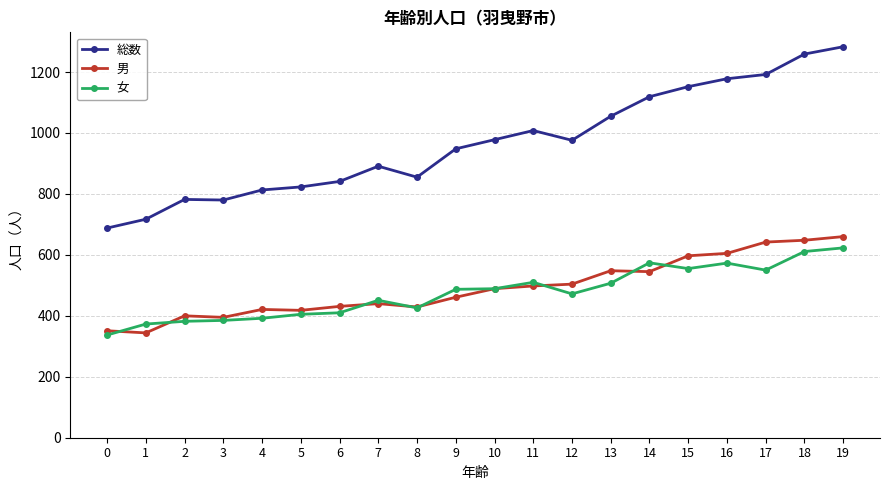

True or false: 総数 and 男 intersect in this chart.

False